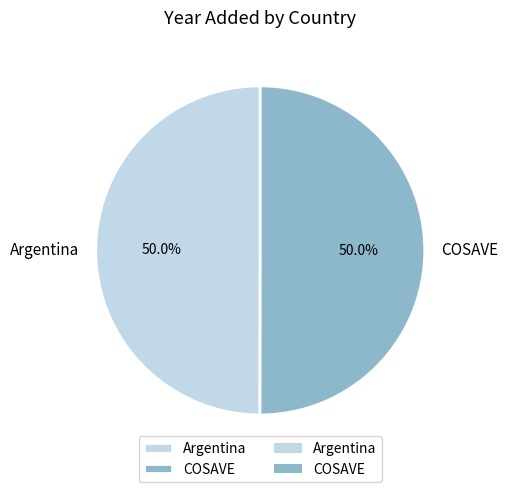

How many segments does this pie chart have?

2